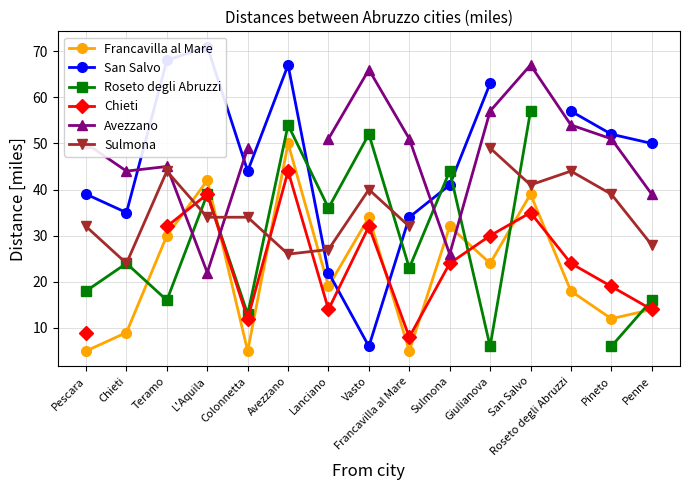

Where is the first local minimum for Sulmona?

Chieti